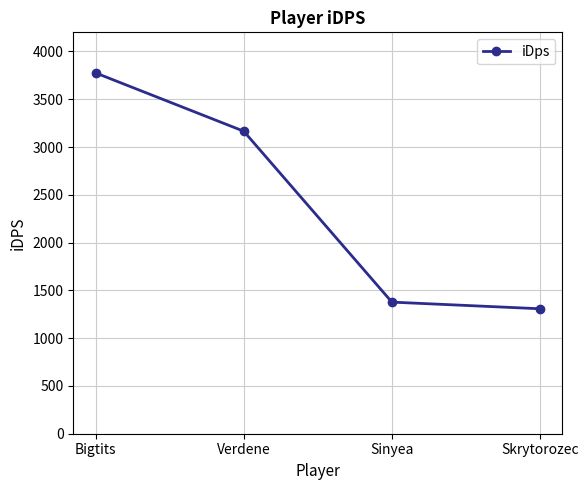

The chart shows a value of 1307.4 at Skrytorozec. True or false?

True